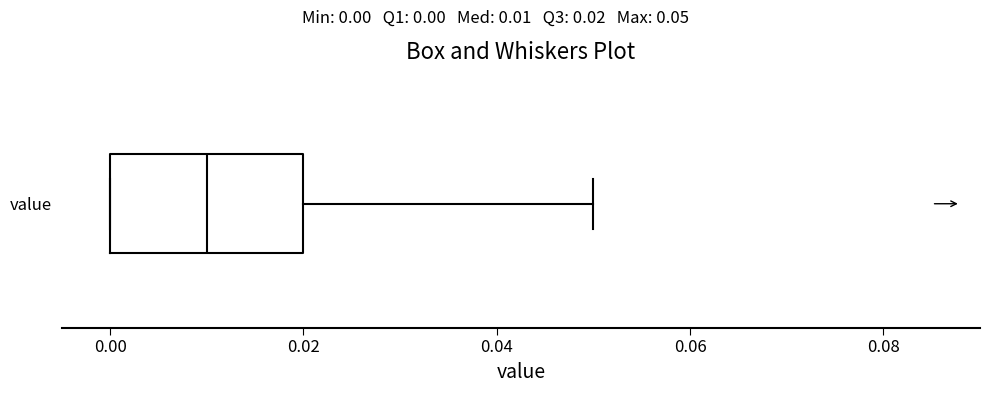

Transcribe this box plot: give where the median line is, the range the box spans, and where the two whiskers end, as read against the x-axis. The values are not printed on the chart, so give them approximately, as read against the axis.

median 0.01, box 0.00 to 0.02, whiskers 0.00 to 0.05